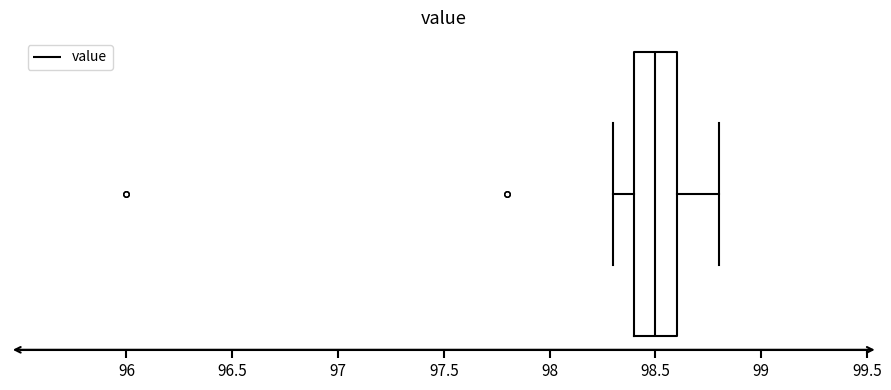

Transcribe this box plot: give where the median line is, the range the box spans, and where the two whiskers end, as read against the x-axis. The values are not printed on the chart, so give them approximately, as read against the axis.

median 98.5, box 98.4 to 98.6, whiskers 98.3 to 98.8